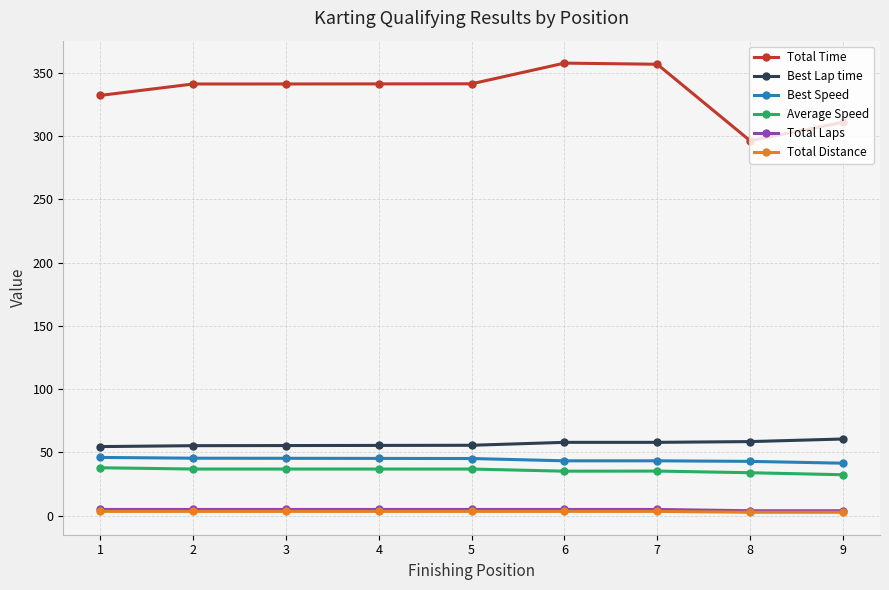

Which series has the largest range (max minus min)?

Total Time